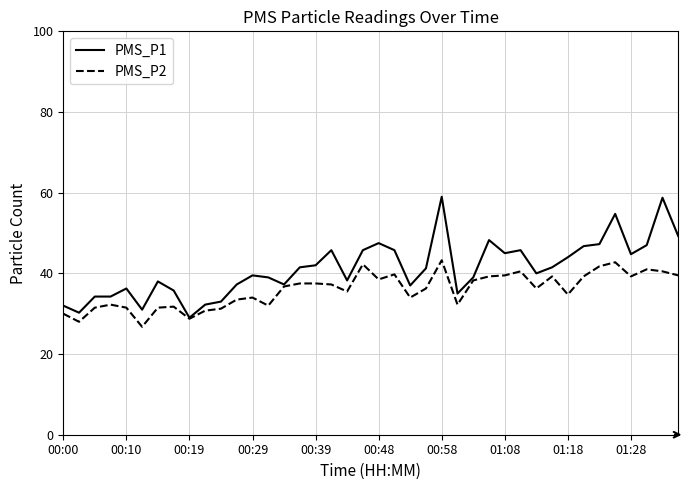

What is the average value of the PMS_P2 series?

35.9